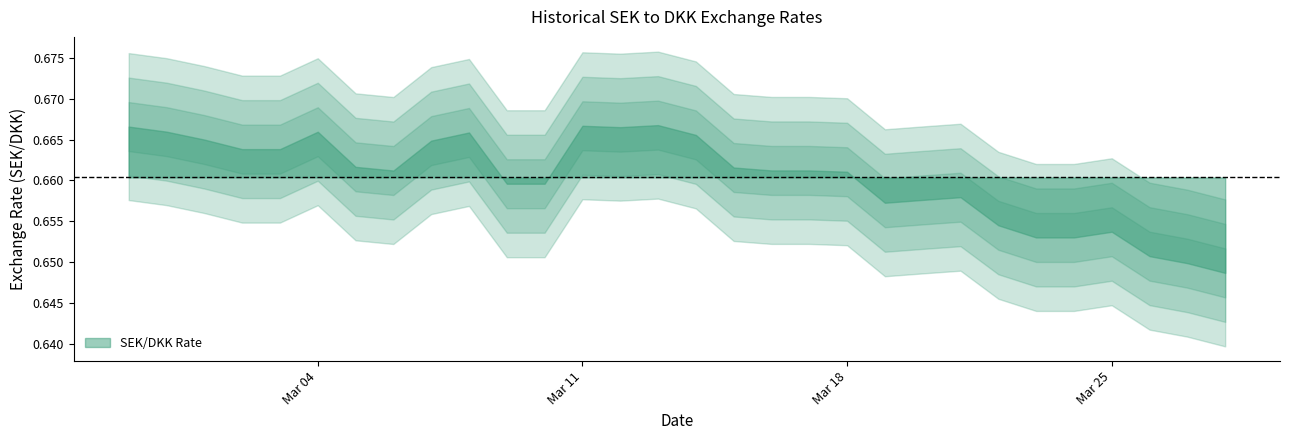

The chart shows a value of 0.4 at 26-03-24. True or false?

False